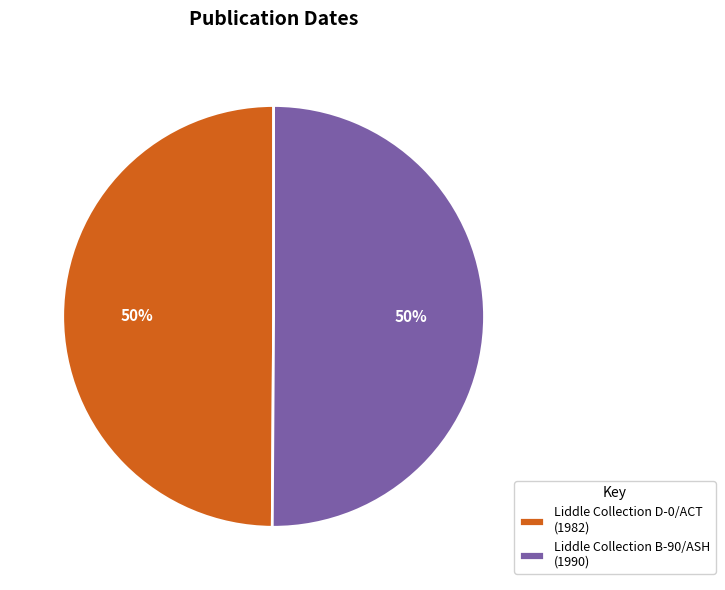

What percentage is the Liddle Collection B-90/ASH slice, to the nearest percent?

50%